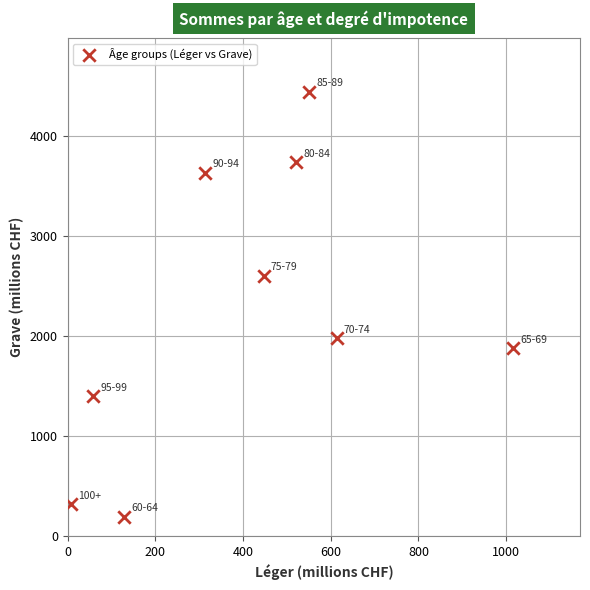

What Y value in the scatter plot is closest to 2314?

2599